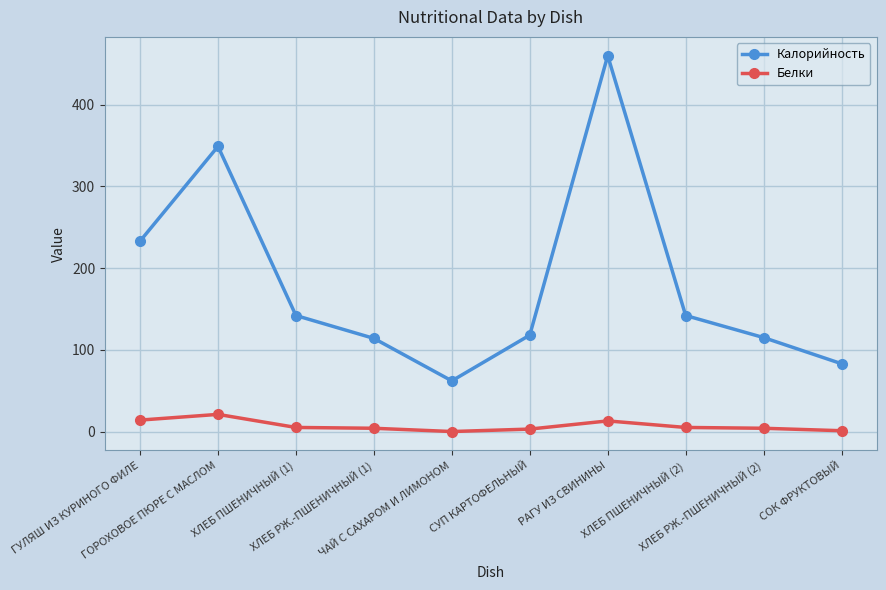

True or false: Калорийность and Белки cross at least once.

False